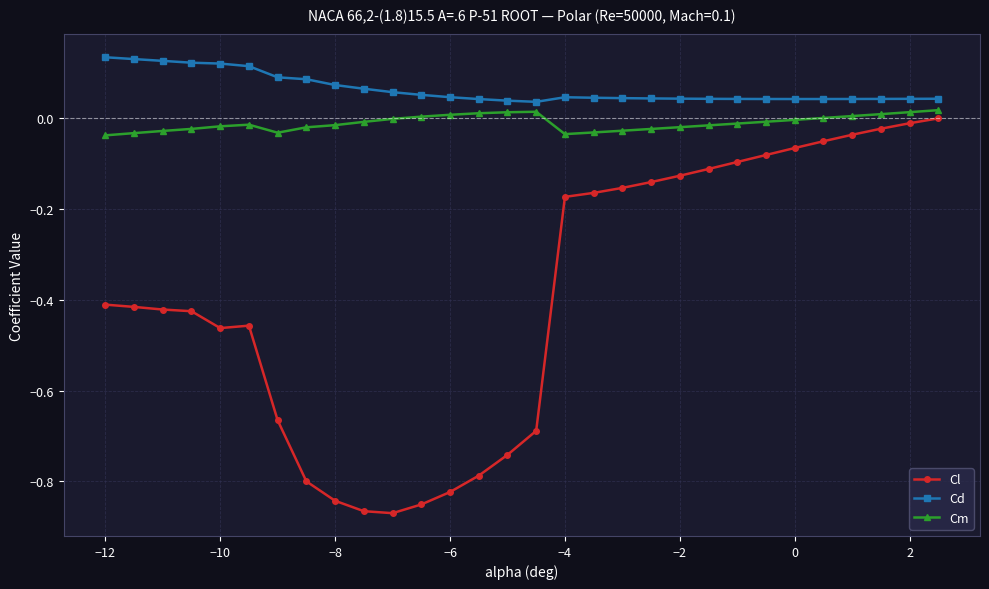

What is the sum of all Cl values?

-11.8